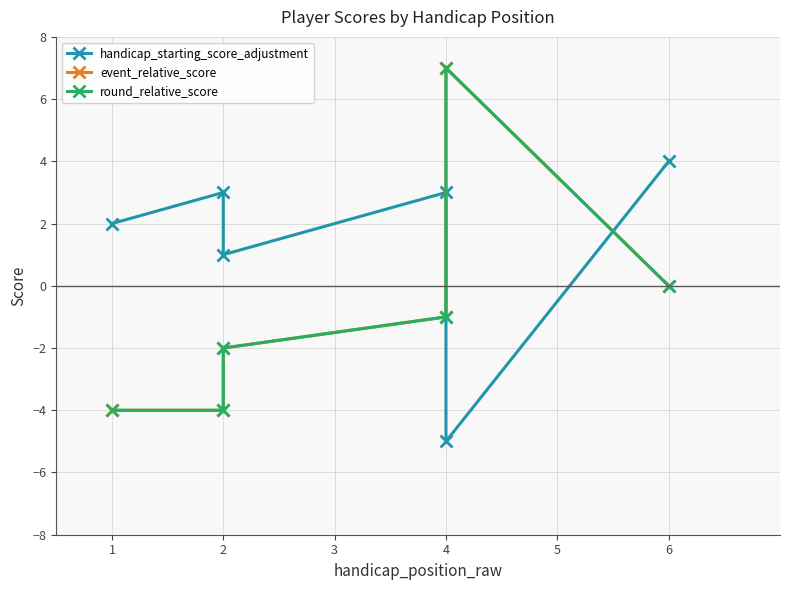

True or false: event_relative_score and round_relative_score cross at least once.

False